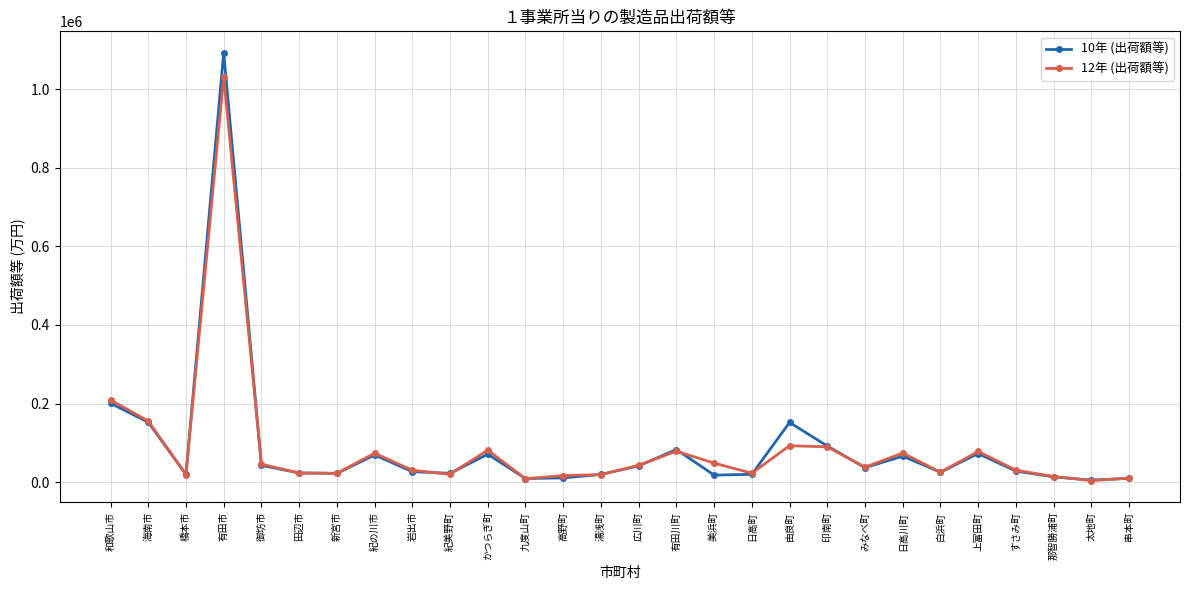

Which series has the widest spread of values?

10年 (出荷額等)